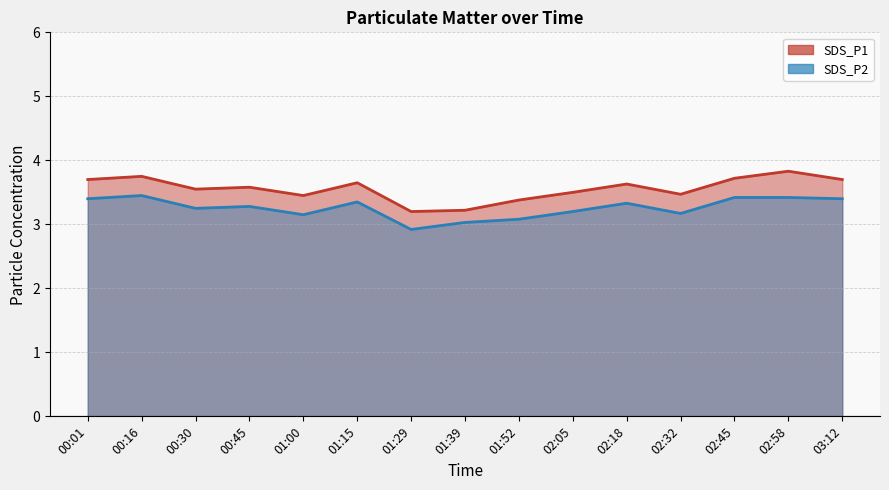

Between 01:39 and 03:12, which series saw the biggest shift?

SDS_P1